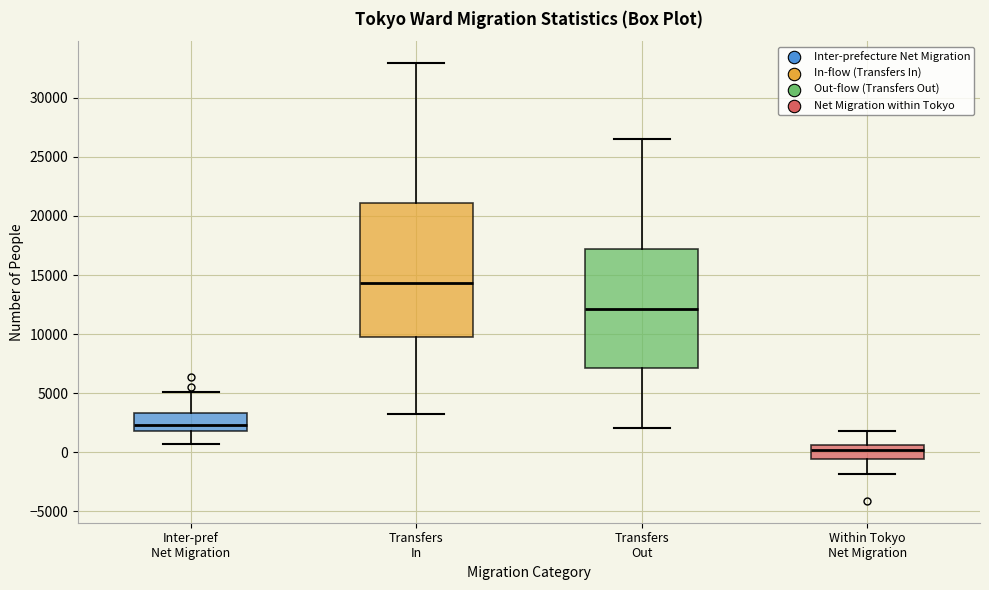

Where does the lower whisker of the box for Within Tokyo Net Migration end on the y-axis? The values are not printed on the chart, so give them approximately, as read against the axis.

-2000